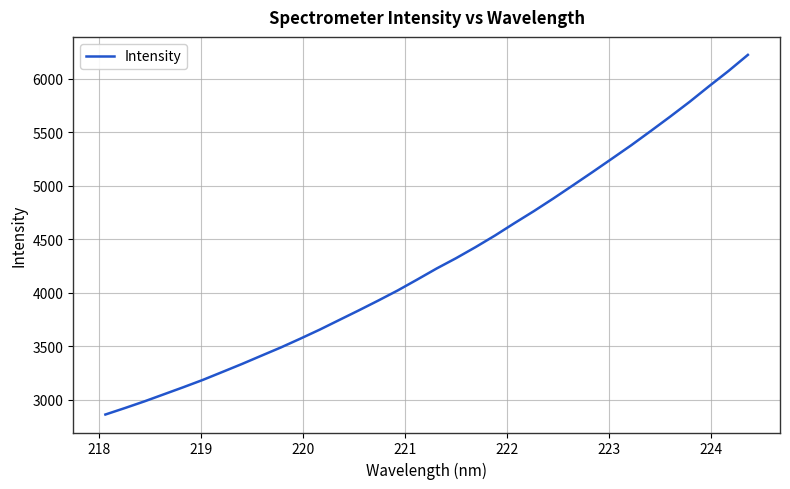

What is the smallest value displayed?

2864.2